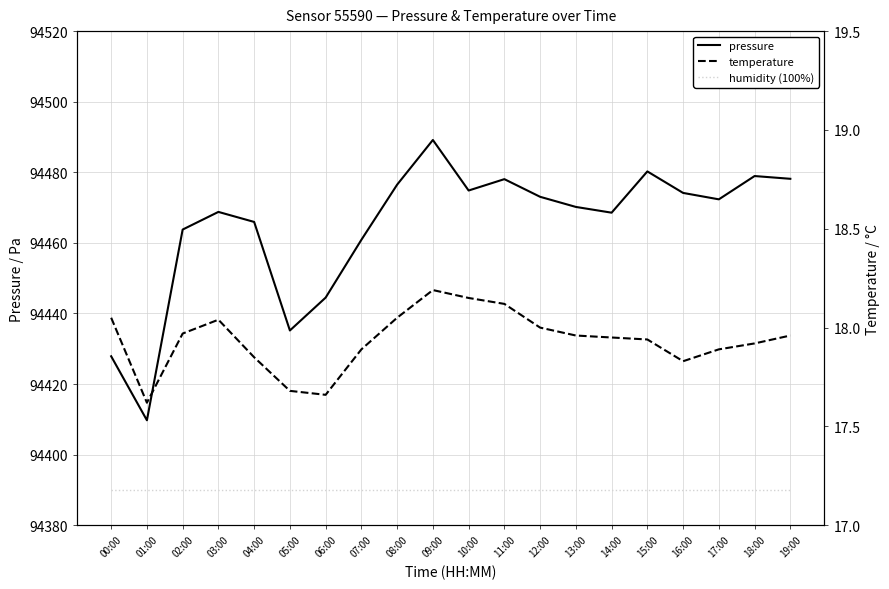

Is this an area chart (filled region under the line)?

No